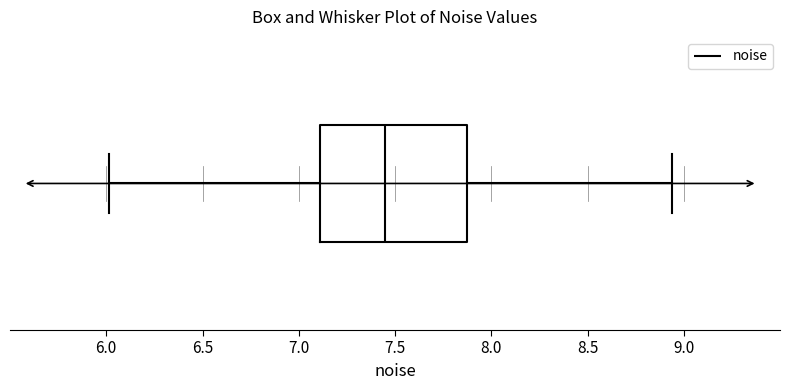

Where does the left whisker of the box end on the x-axis? The values are not printed on the chart, so give them approximately, as read against the axis.

6.00